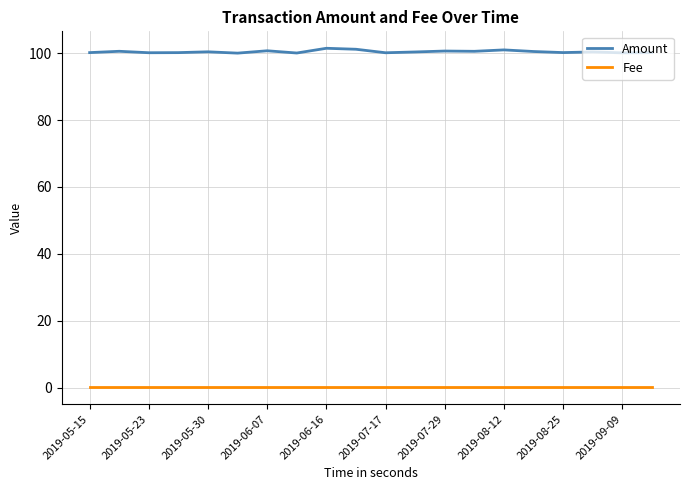

Which series has the widest spread of values?

Amount